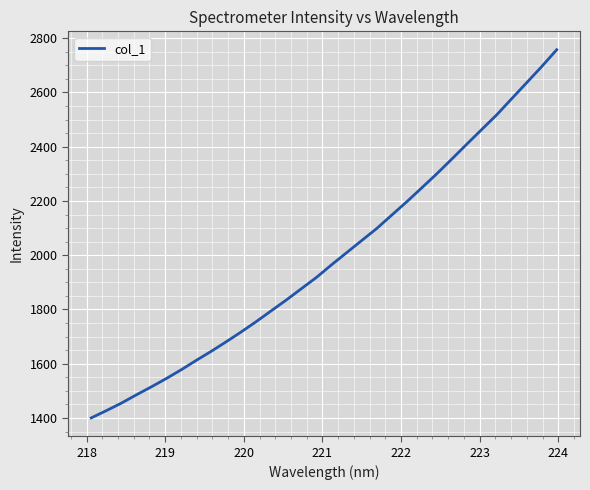

True or false: there are more than 0 points higher than both neighbors.

False